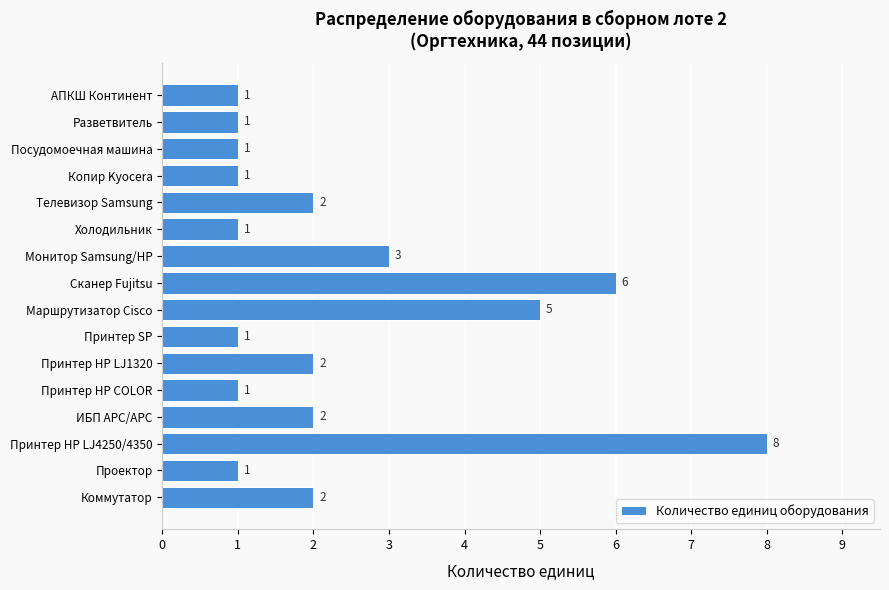

Reading top to bottom, list all the values displayed in this chart.

1	1	1	1	2	1	3	6	5	1	2	1	2	8	1	2